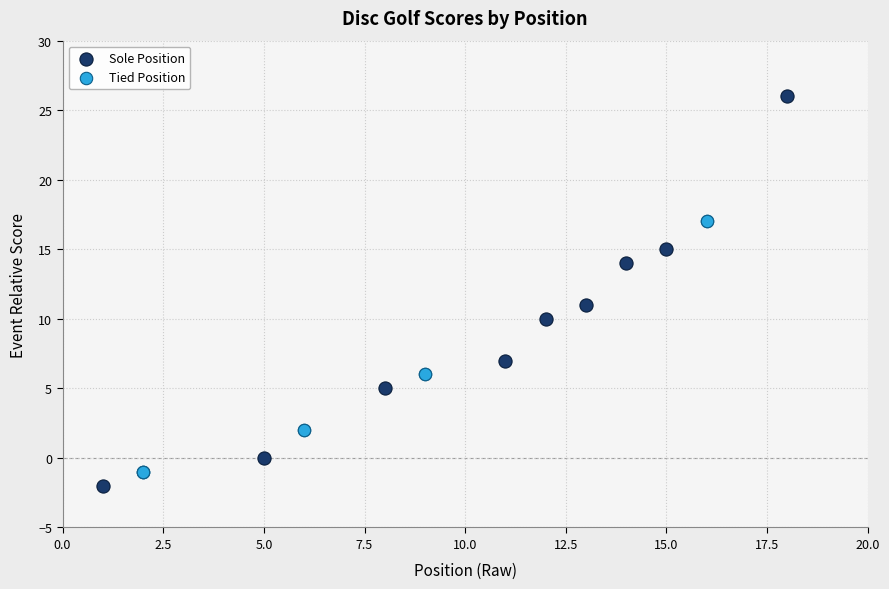

Which series reaches the minimum Y coordinate?

Sole Position